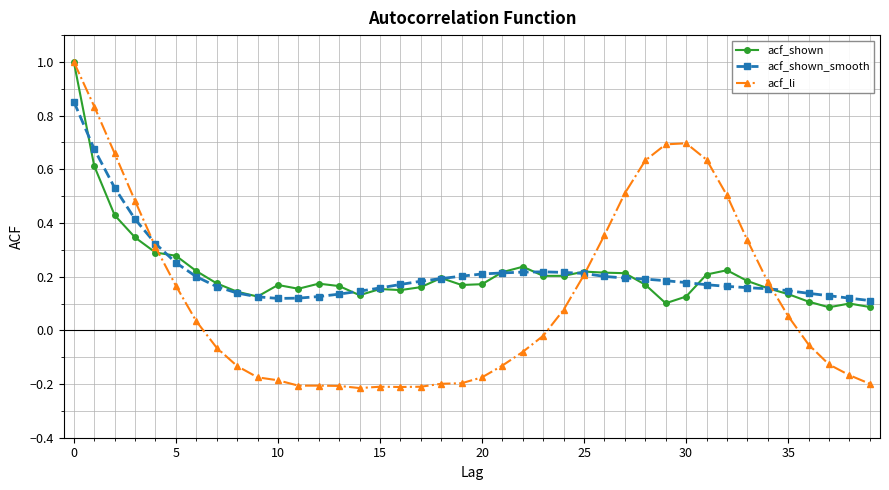

At how many categories does at least one series exceed 0?

40